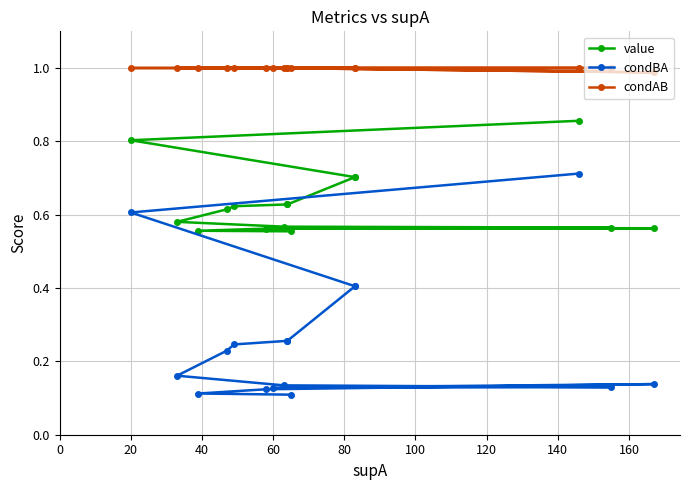

True or false: condAB and condBA intersect in this chart.

False